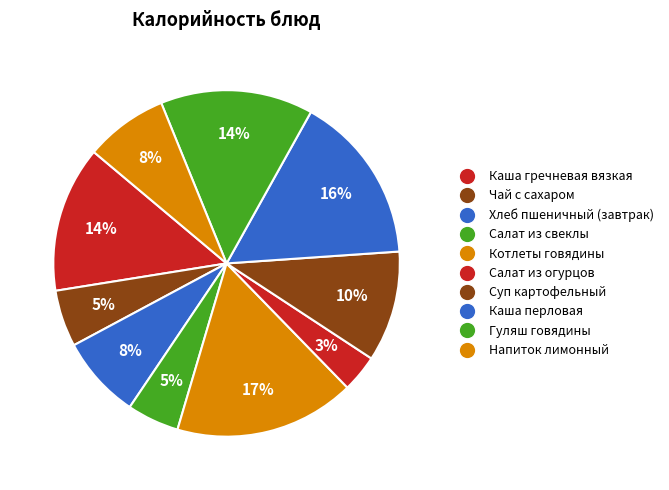

How many slices are in this pie chart?

10